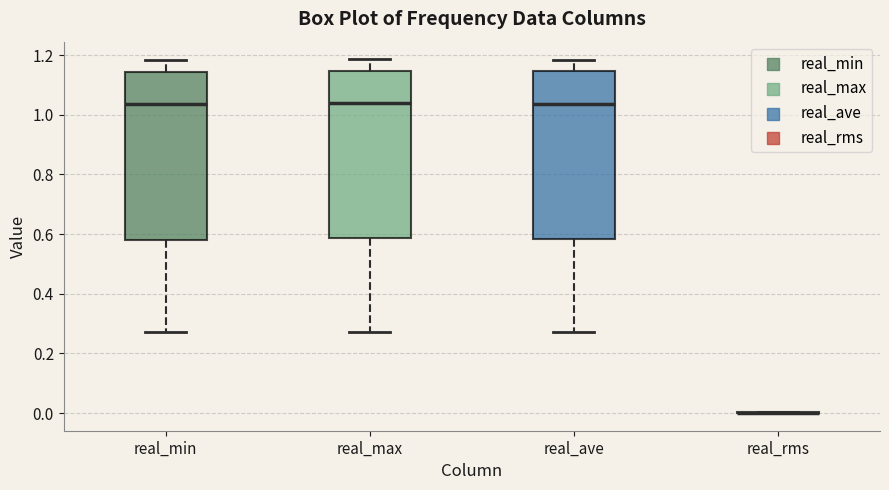

Reading left to right, read every box against the y-axis: the position of its median line, the range the box covers, and the ends of its whiskers. The values are not printed on the chart, so give them approximately, as read against the axis.

real_min: median 1.04, box 0.58 to 1.14, whiskers 0.28 to 1.18
real_max: median 1.04, box 0.58 to 1.14, whiskers 0.28 to 1.18
real_ave: median 1.04, box 0.58 to 1.14, whiskers 0.28 to 1.18
real_rms: box collapsed to a line at 0.00, whiskers 0.00 to 0.00